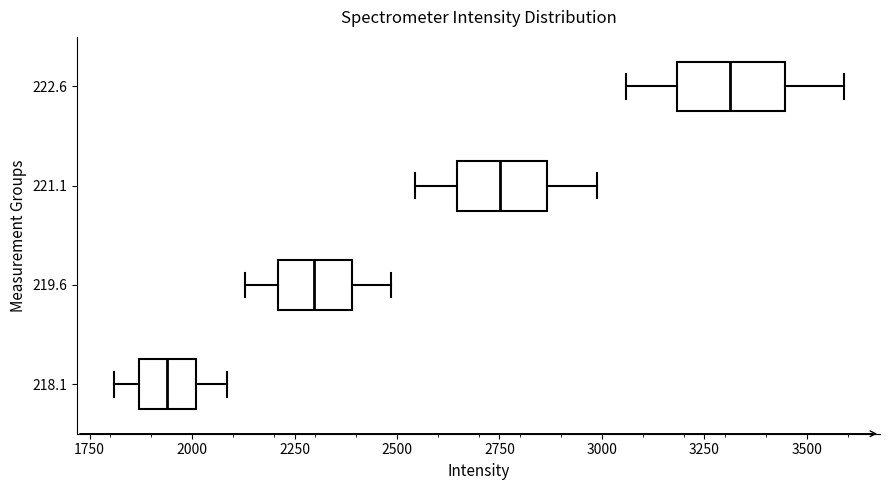

Reading bottom to top, read every box against the x-axis: the position of its median line, the range the box covers, and the ends of its whiskers. The values are not printed on the chart, so give them approximately, as read against the axis.

218.1: median 1950, box 1850 to 2000, whiskers 1800 to 2100
219.6: median 2300, box 2200 to 2400, whiskers 2150 to 2500
221.1: median 2750, box 2650 to 2850, whiskers 2550 to 3000
222.6: median 3300, box 3200 to 3450, whiskers 3050 to 3600